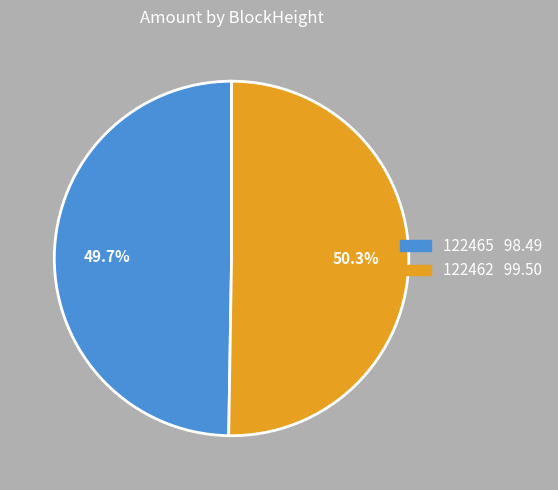

Is there any slice that represents more than half of the pie?

Yes